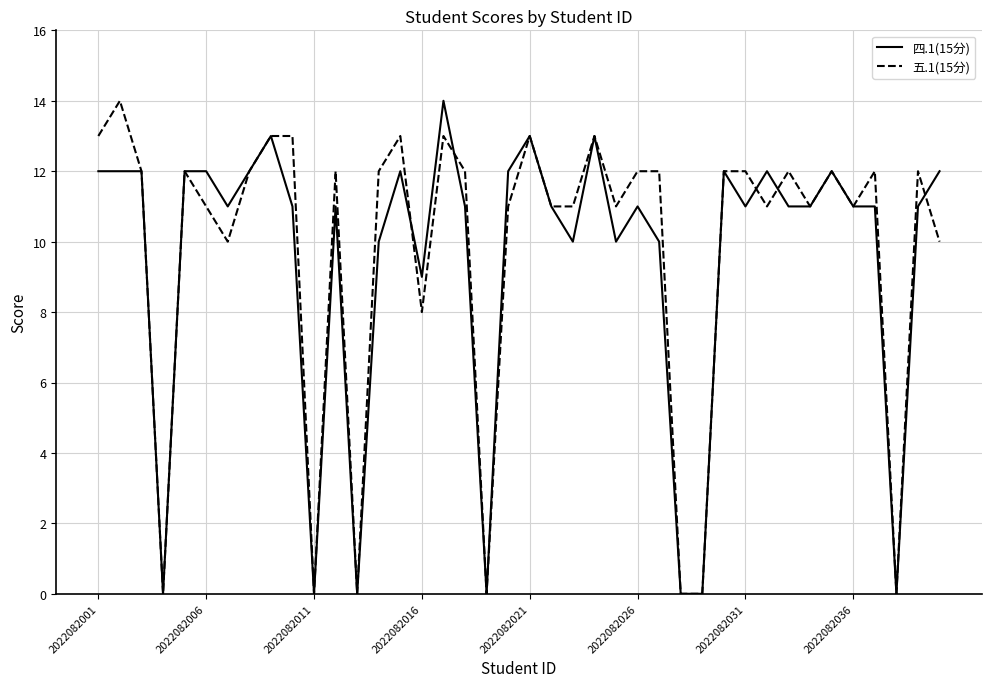

Which series has the widest spread of values?

四.1(15分)